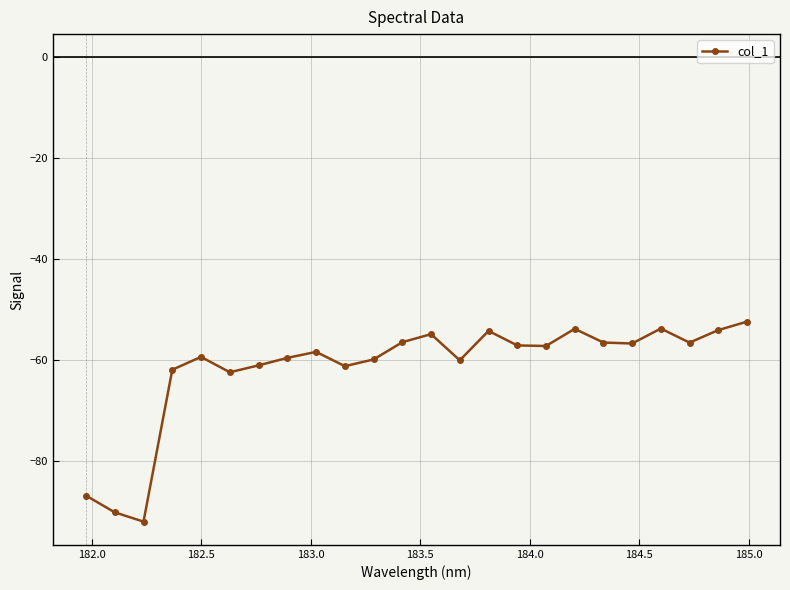

What is the sum of all values?

-1475.1